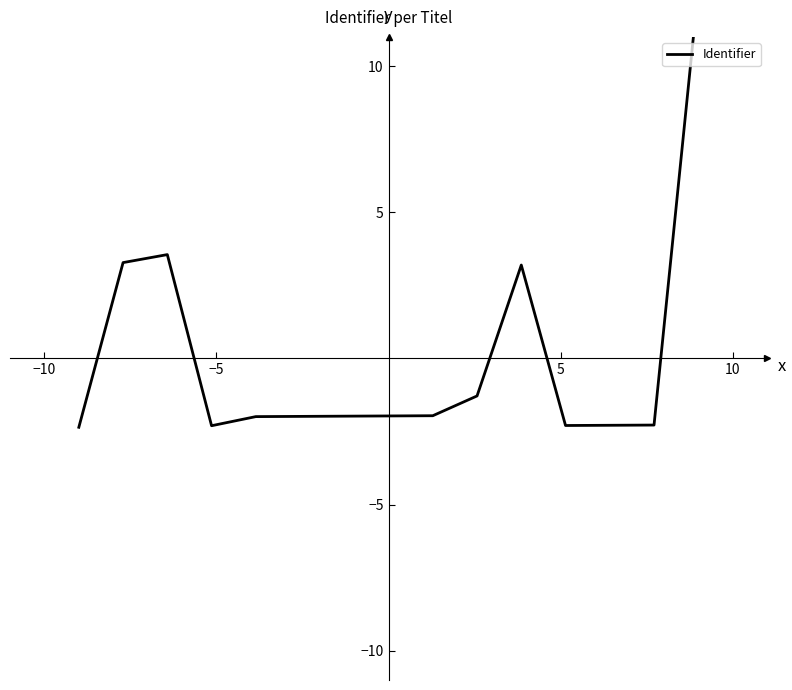

How many points are higher than both their immediate neighbors (excluding endpoints)?

2